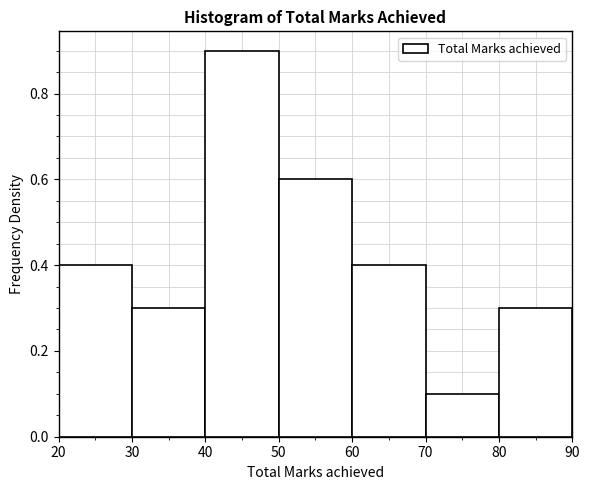

Reading left to right, list every bar in this chart as the range it spans on the x-axis followed by its height. The values are not printed on the chart, so give them approximately, as read against the axis.

20 to 30: 0.4
30 to 40: 0.3
40 to 50: 0.9
50 to 60: 0.6
60 to 70: 0.4
70 to 80: 0.1
80 to 90: 0.3